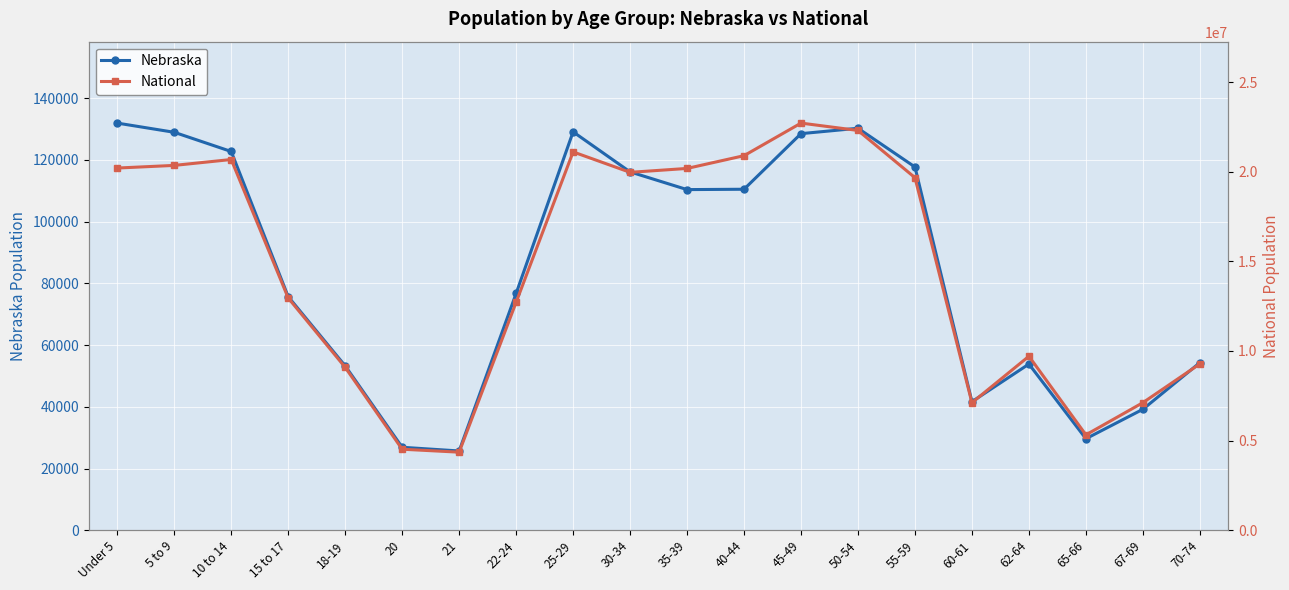

In Nebraska, how many points are higher than both neighbors (excluding endpoints)?

3